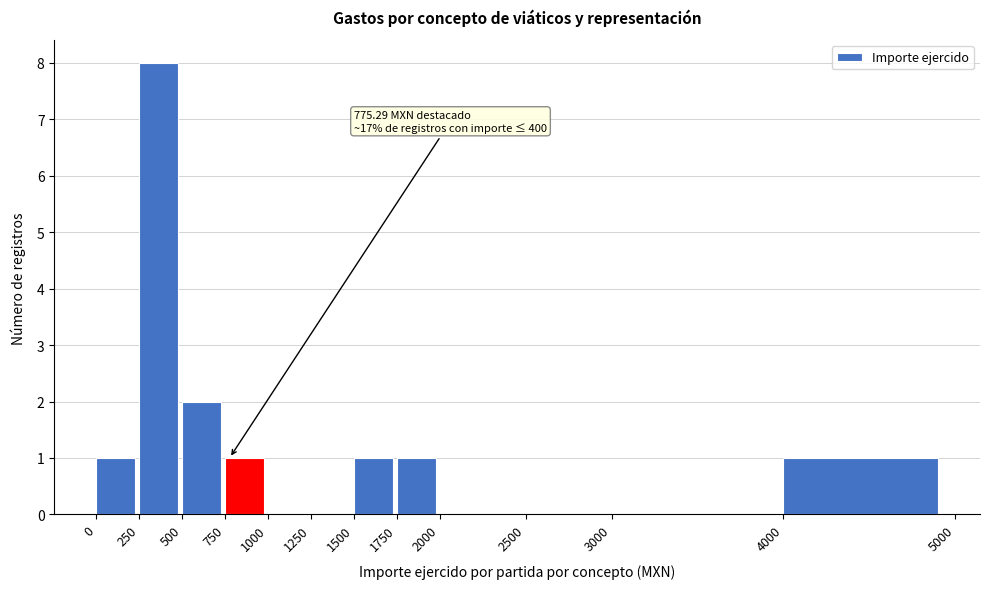

Over which range of the x-axis is the bar tallest?

250 to 500